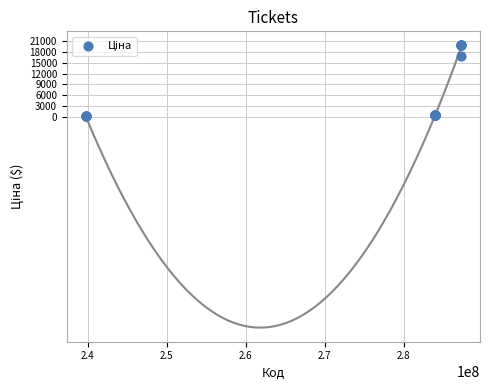

What Y value in the scatter plot is closest to 9943?

16863.2